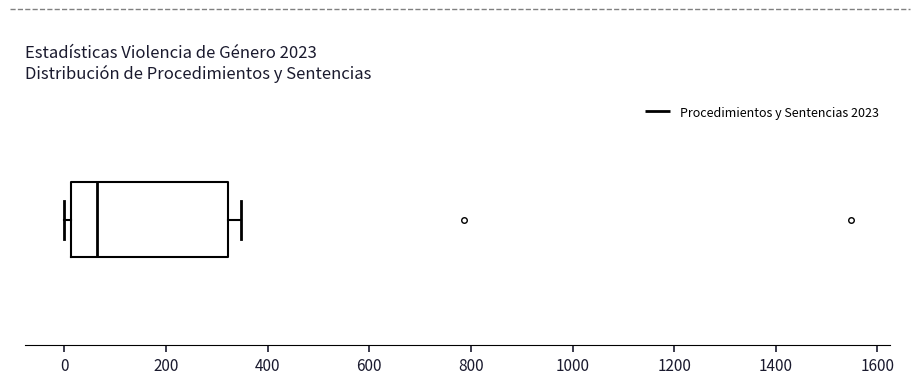

Where does the right whisker of the box end on the x-axis? The values are not printed on the chart, so give them approximately, as read against the axis.

340